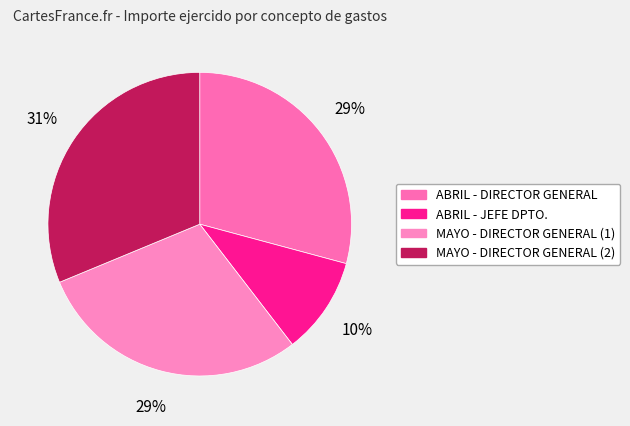

Rank the categories by value from lowest to highest.

ABRIL - JEFE DPTO., ABRIL - DIRECTOR GENERAL, MAYO - DIRECTOR GENERAL (1), MAYO - DIRECTOR GENERAL (2)